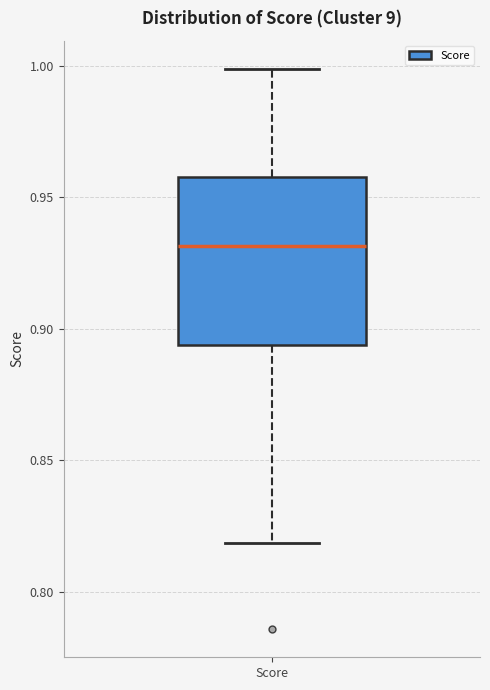

Read this box plot against the y-axis: the position of the median line, the range covered by the box, and the ends of both whiskers. The values are not printed on the chart, so give them approximately, as read against the axis.

median 0.930, box 0.895 to 0.960, whiskers 0.820 to 1.000